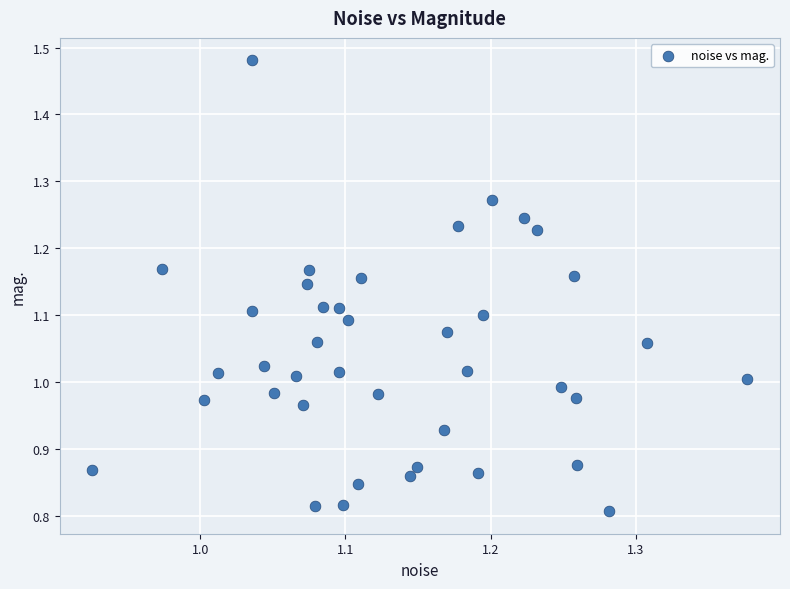

What is the range of Y values (max minus min)?

0.7